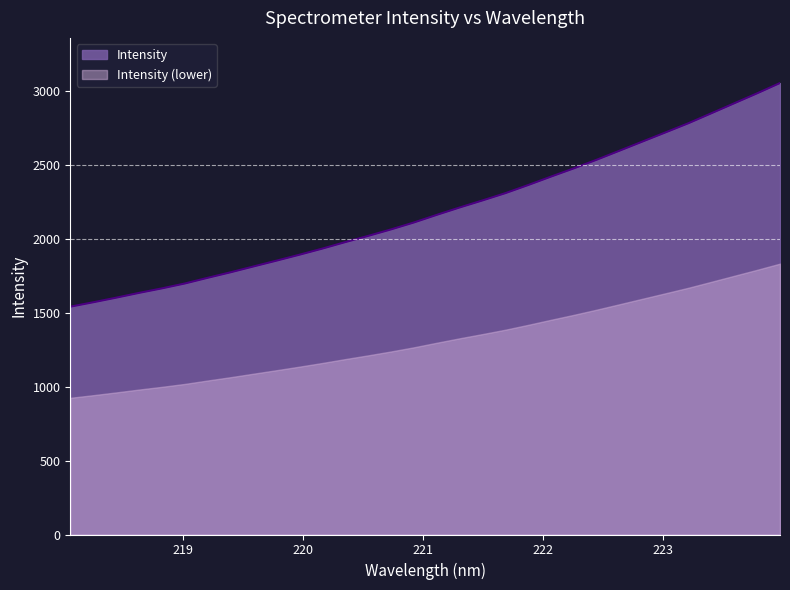

What is the sum of all values?

70231.3